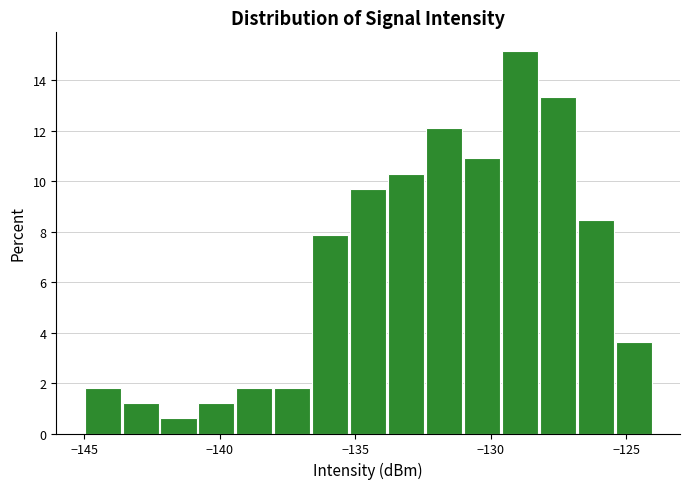

Around what value on the x-axis is the tallest bar? Give the approximate position of its centre, as read against the axis.

-129.0